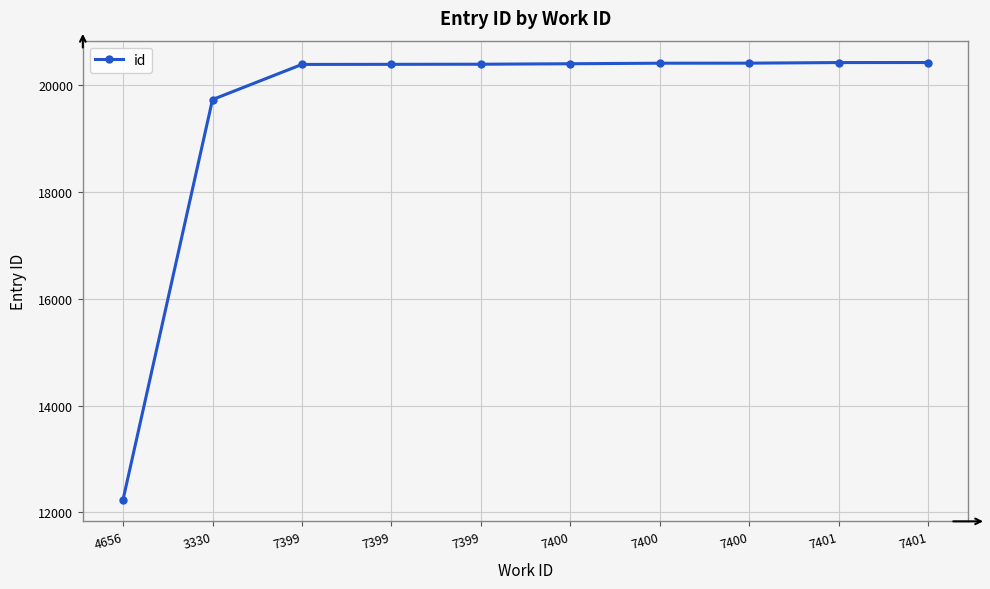

How many lines are shown in the chart?

1